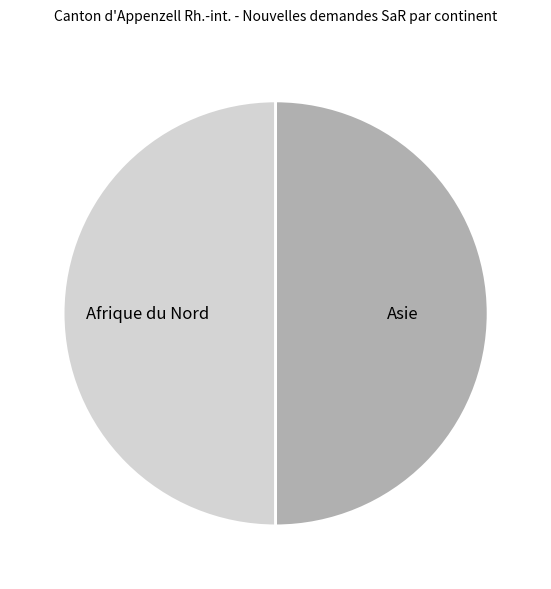

Approximately how many times larger is the value at Afrique du Nord compared to Asie?

1.0